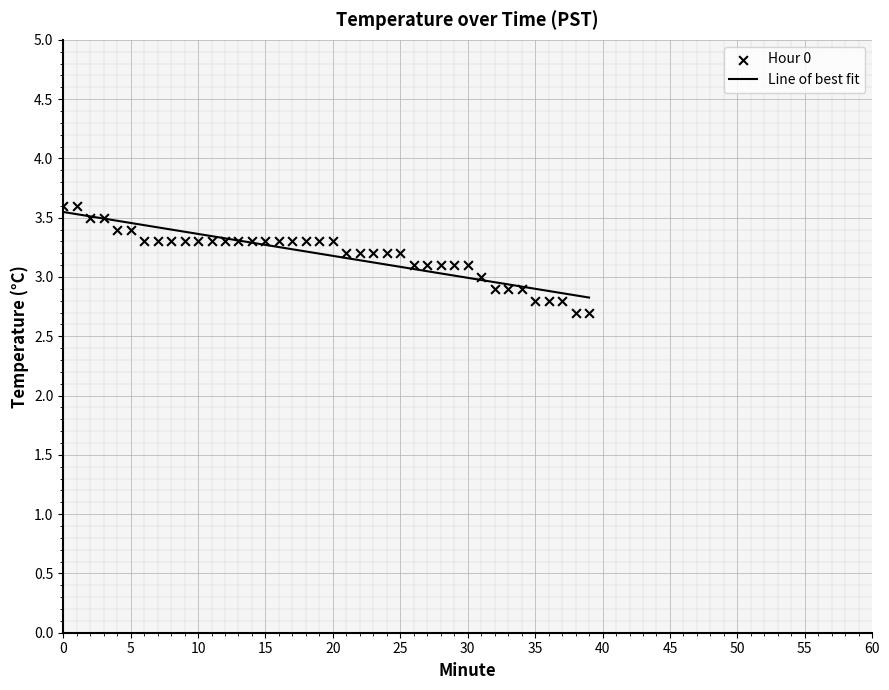

What is the range of Y values (max minus min)?

0.9